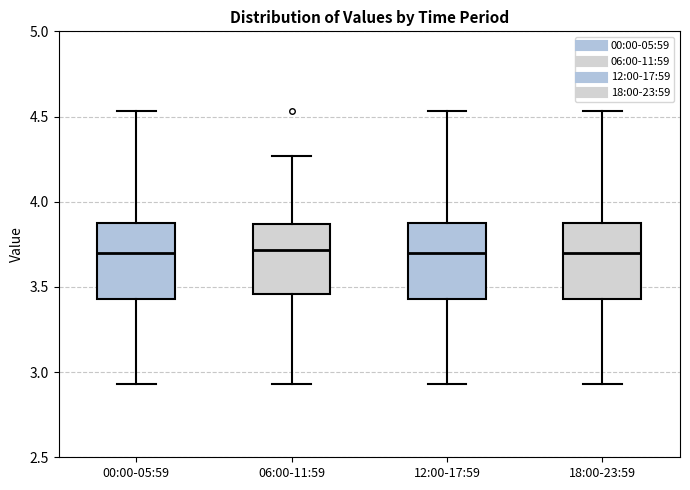

Where is the upper edge of the box for 06:00-11:59 on the y-axis? The values are not printed on the chart, so give them approximately, as read against the axis.

3.85